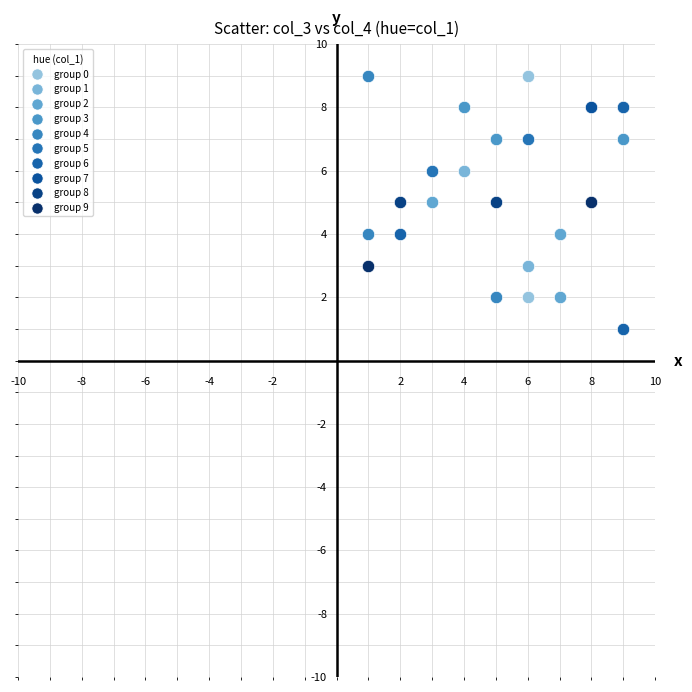

What are all the series names shown in the legend?

group 0, group 1, group 2, group 3, group 4, group 5, group 6, group 7, group 8, group 9